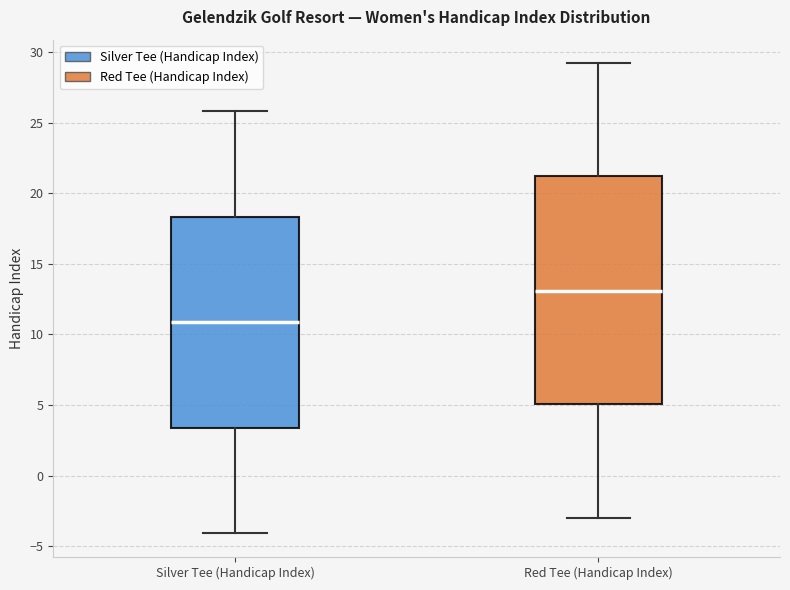

Where does the lower whisker of the box for Red Tee (Handicap Index) end on the y-axis? The values are not printed on the chart, so give them approximately, as read against the axis.

-3.0